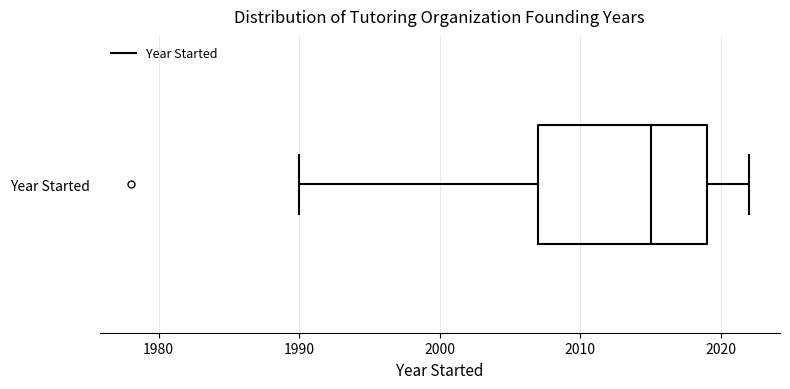

Where is the right edge of the box for Year Started on the x-axis? The values are not printed on the chart, so give them approximately, as read against the axis.

2019